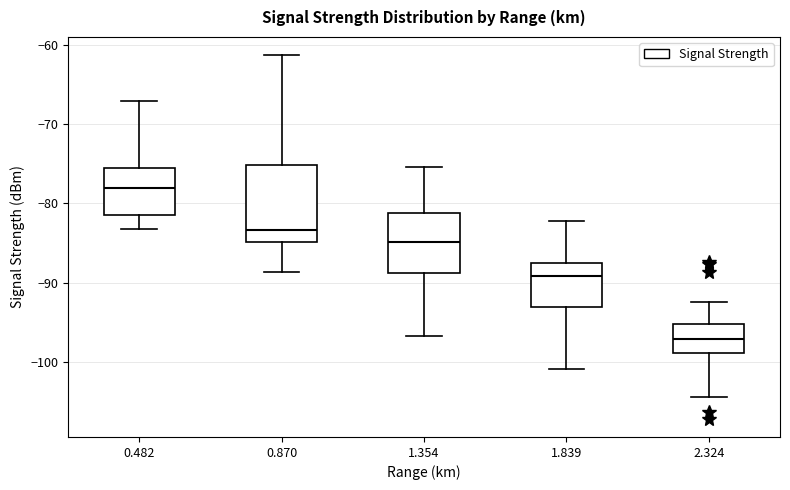

Reading left to right, transcribe this box plot: for each box, give where its median line is, the range the box spans, and where its two whiskers end, as read against the y-axis. The values are not printed on the chart, so give them approximately, as read against the axis.

0.482: median -78, box -82 to -76, whiskers -83 to -67
0.870: median -83, box -85 to -75, whiskers -89 to -61
1.354: median -85, box -89 to -81, whiskers -97 to -75
1.839: median -89, box -93 to -88, whiskers -101 to -82
2.324: median -97, box -99 to -95, whiskers -104 to -92